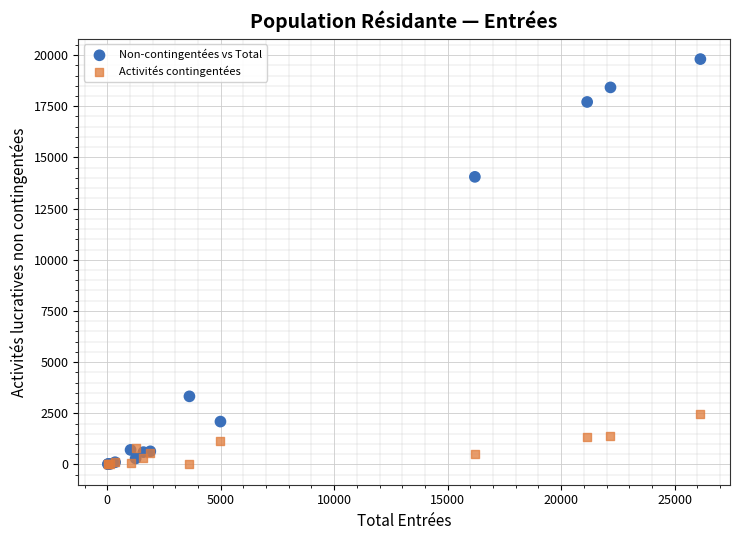

In the Non-contingentées vs Total series, what Y value is closest to 9909?

14050